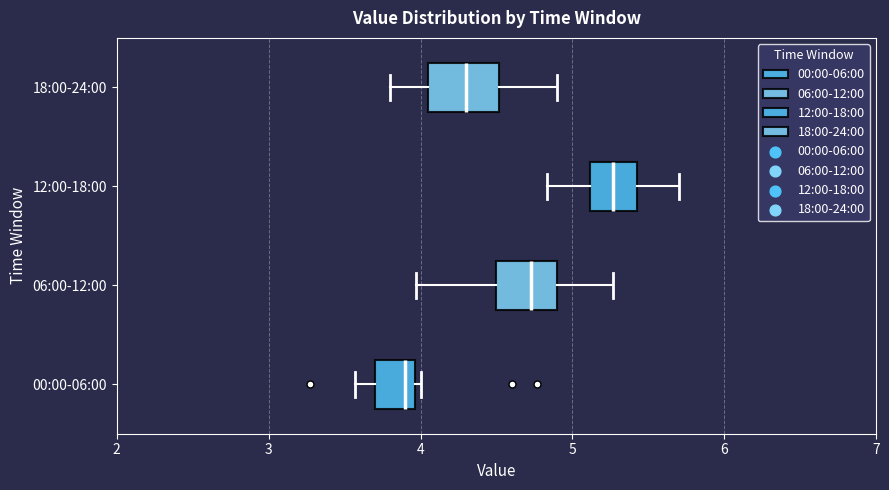

Which box has the furthest to the left median line?

00:00-06:00